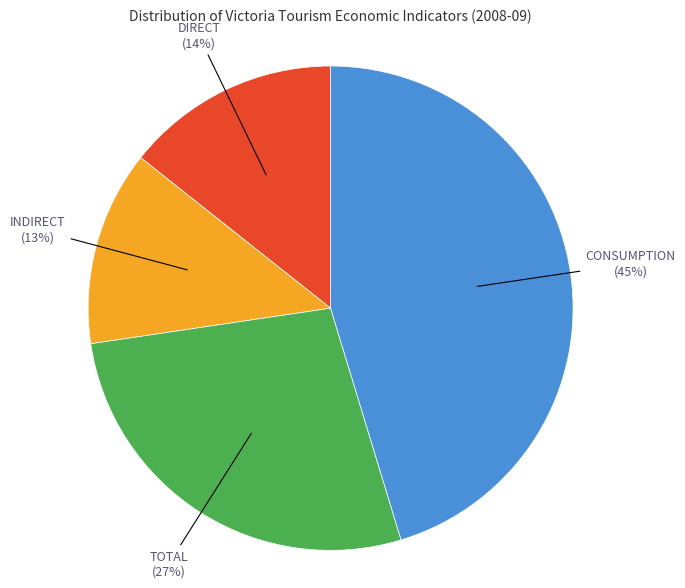

Is there any slice that represents more than half of the pie?

No